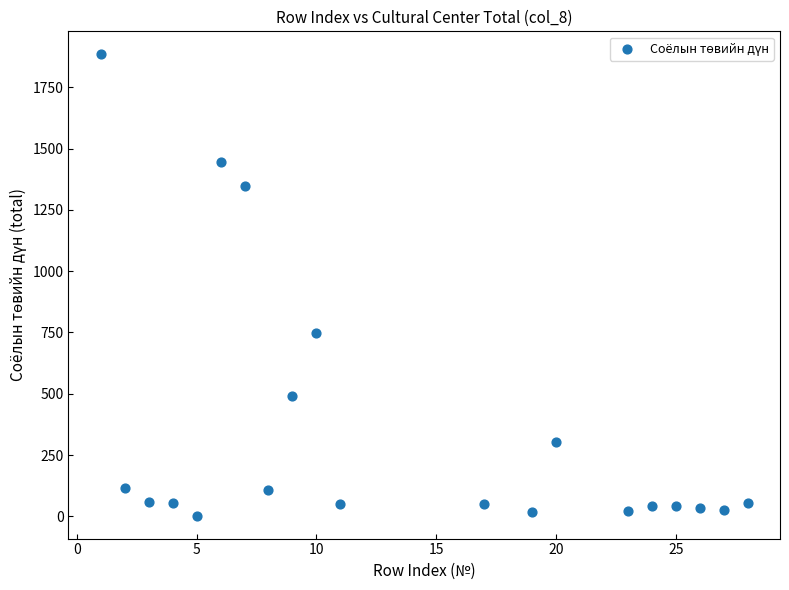

What is the range of Y values (max minus min)?

1882